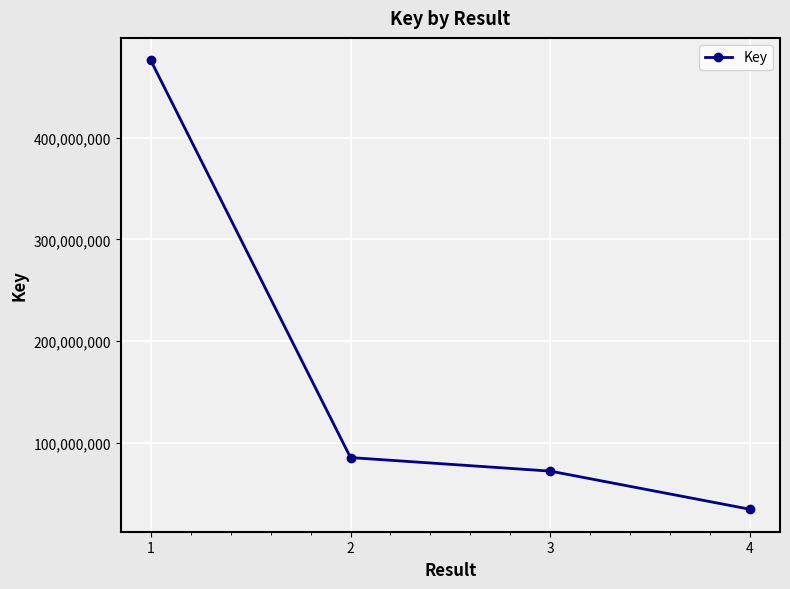

How many data points are less than 85710102?

2